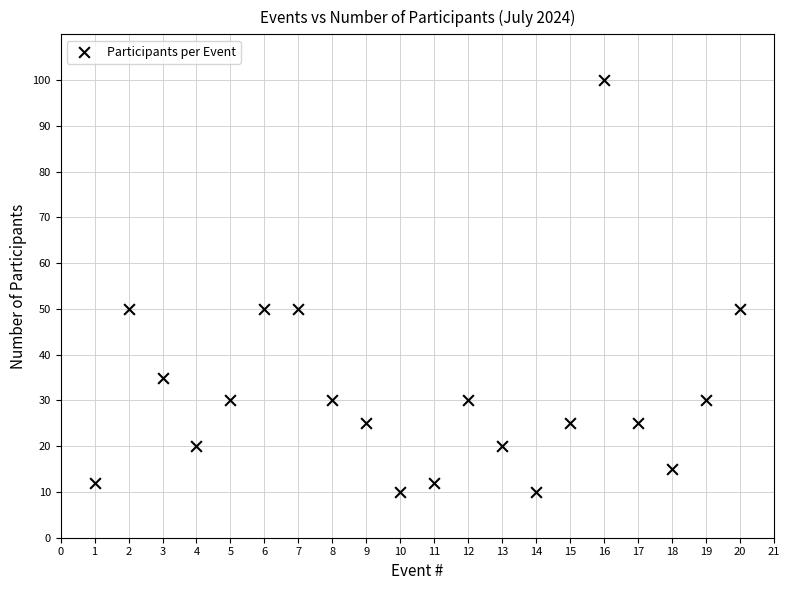

What is the range of X values (max minus min)?

19